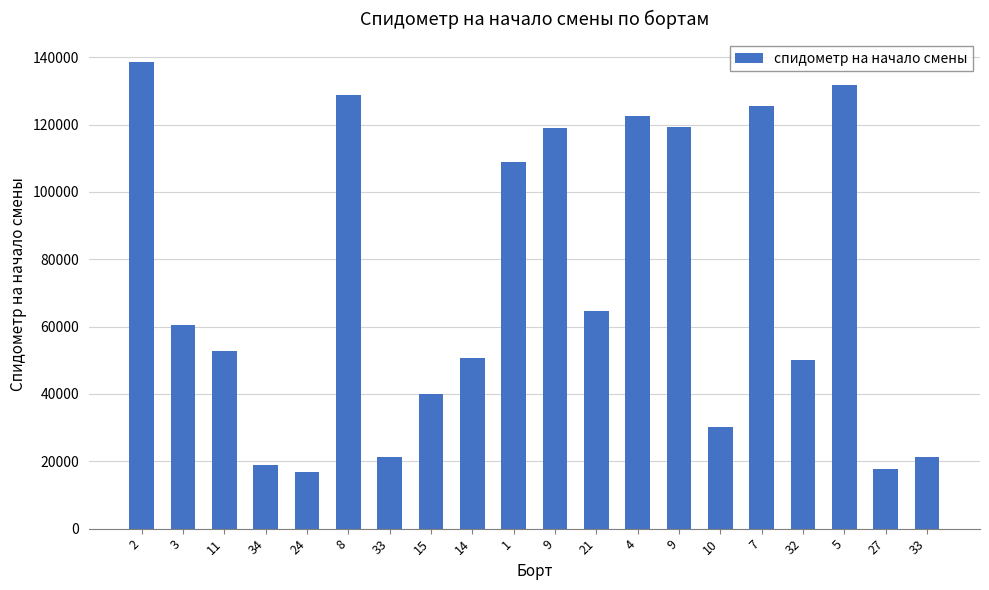

Is it true that the value at 4 is 122672?

True